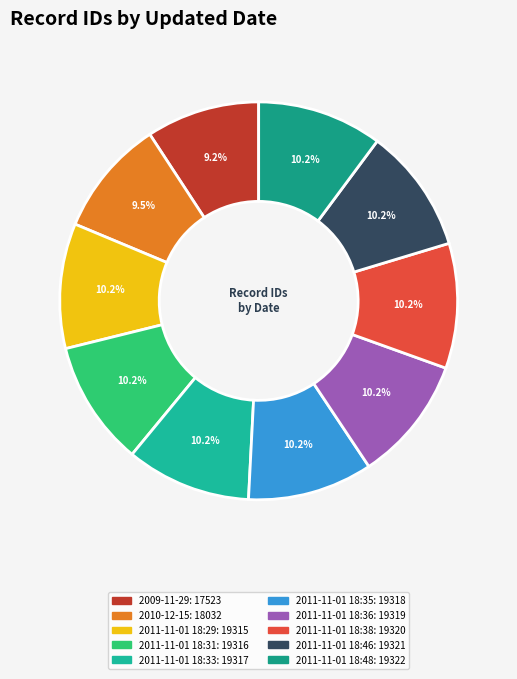

Do 2011-11-01 18:48 and 2011-11-01 18:29 together represent more than half of the pie?

No